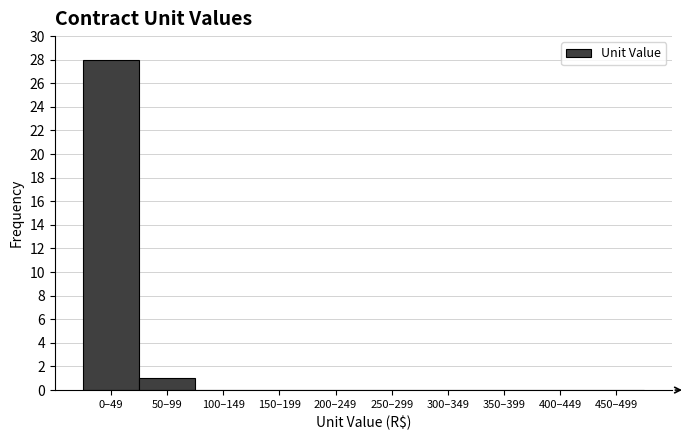

Reading right to left, transcribe all the data shown in this chart.

450–499=0	400–449=0	350–399=0	300–349=0	250–299=0	200–249=0	150–199=0	100–149=0	50–99=1	0–49=28